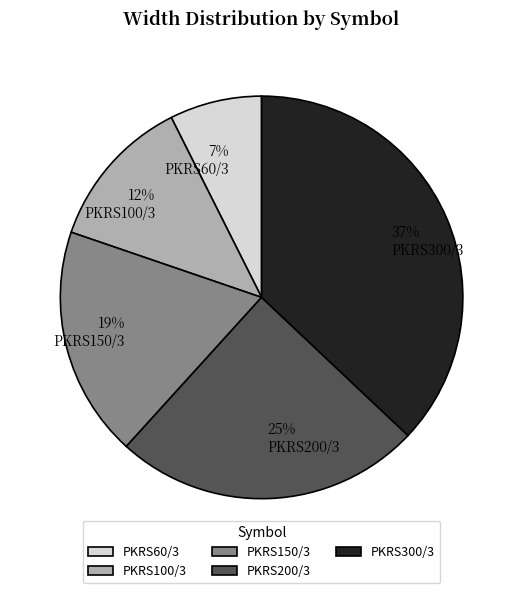

To the nearest percent, what percentage of the pie is PKRS200/3?

25%